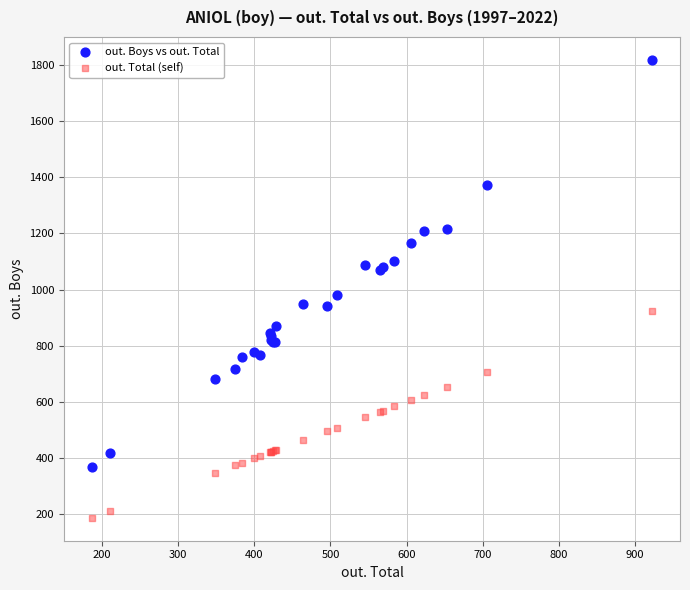

Which series reaches the minimum Y coordinate?

out. Total (self)